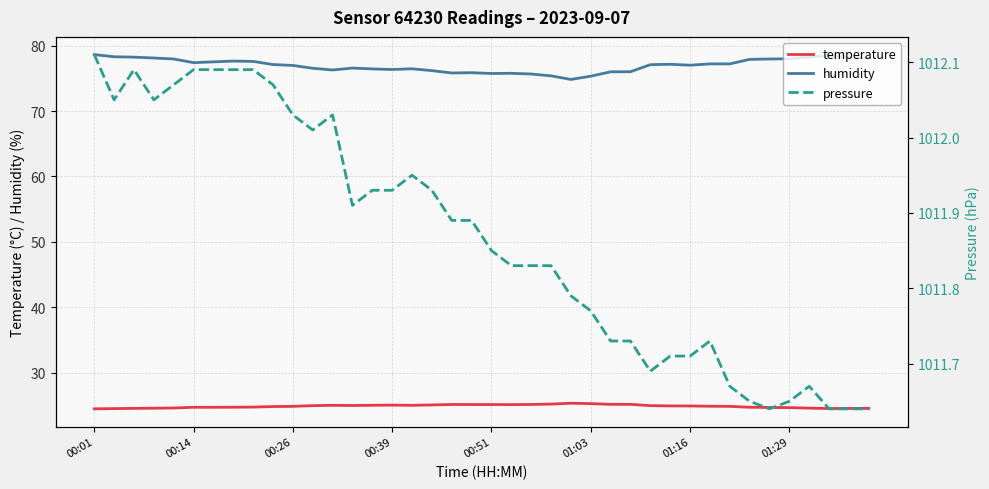

How many interior local valleys does the humidity series have?

7